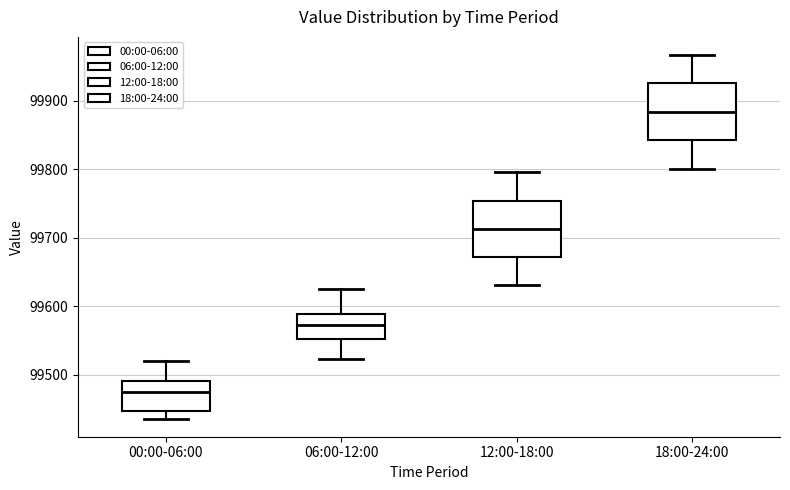

Reading left to right, transcribe this box plot: for each box, give where its median line is, the range the box spans, and where its two whiskers end, as read against the y-axis. The values are not printed on the chart, so give them approximately, as read against the axis.

00:00-06:00: median 99480, box 99450 to 99490, whiskers 99440 to 99520
06:00-12:00: median 99570, box 99550 to 99590, whiskers 99520 to 99630
12:00-18:00: median 99710, box 99670 to 99750, whiskers 99630 to 99800
18:00-24:00: median 99880, box 99840 to 99930, whiskers 99800 to 99970